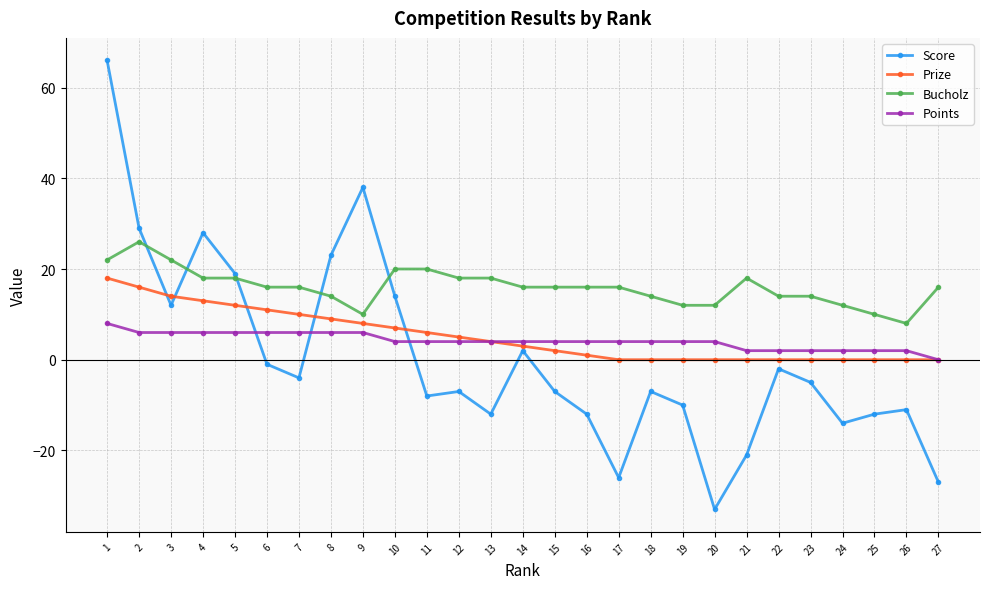

Which label corresponds to the largest value in the chart?

1